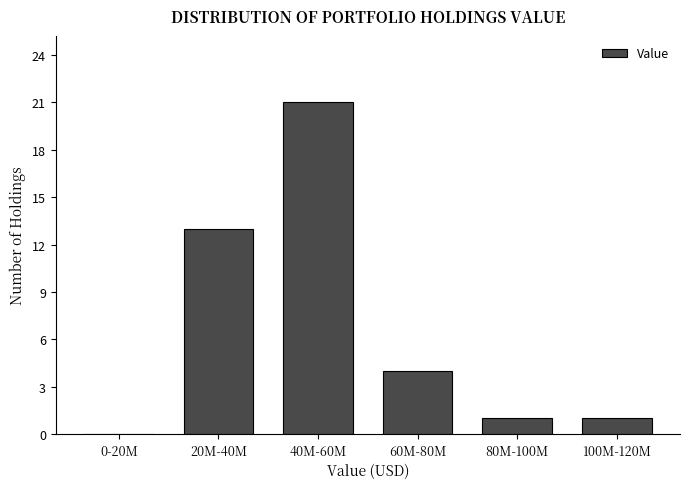

Reading left to right, what are all the values shown in this chart?

0-20M=0	20M-40M=13	40M-60M=21	60M-80M=4	80M-100M=1	100M-120M=1